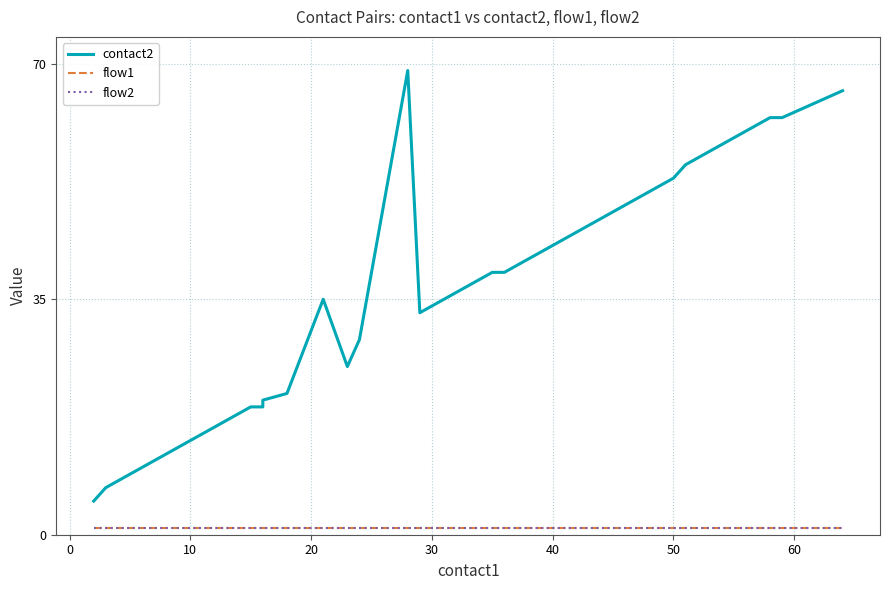

What are all the series names shown in the legend?

contact2, flow1, flow2